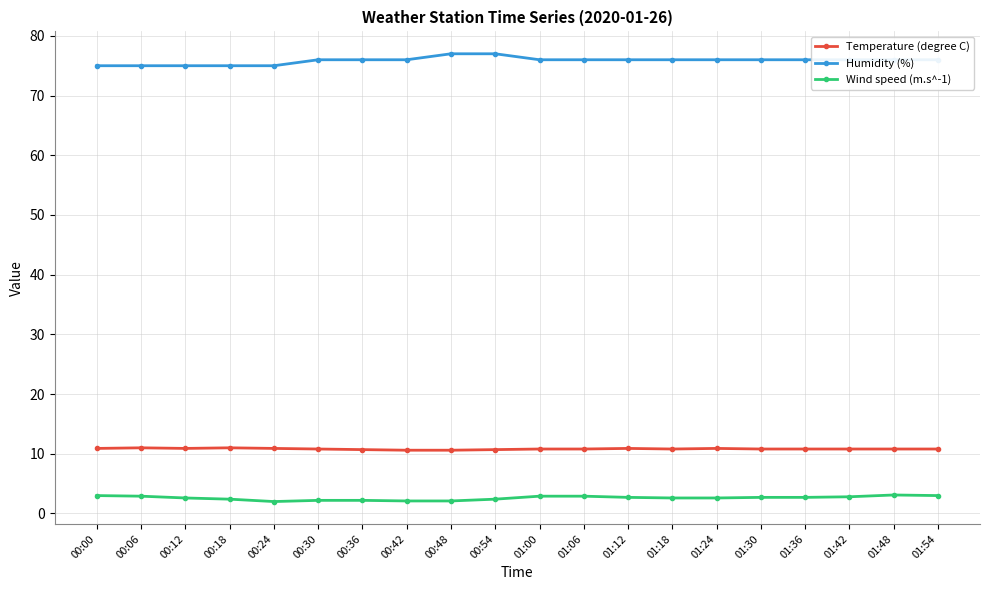

What is the difference between the highest and lowest values at 00:54?

74.6